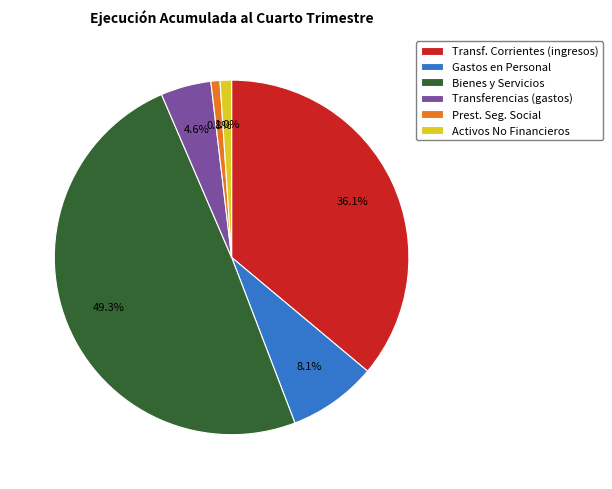

What is the largest slice in the pie chart?

Bienes y Servicios